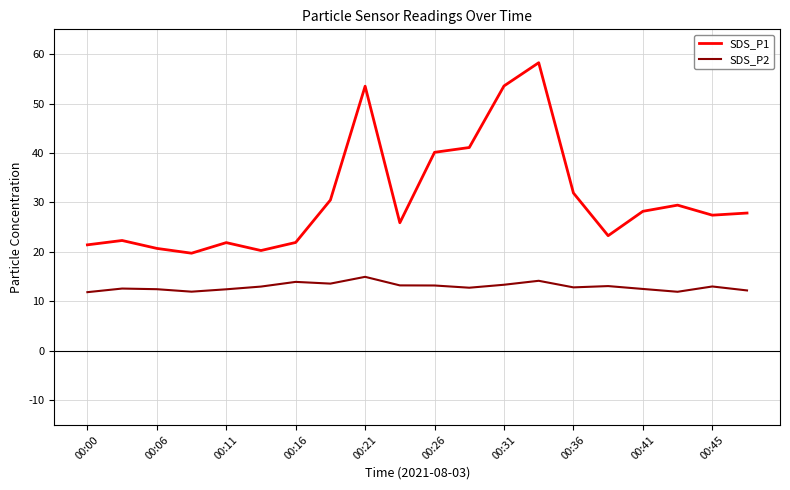

Which series has the largest range (max minus min)?

SDS_P1